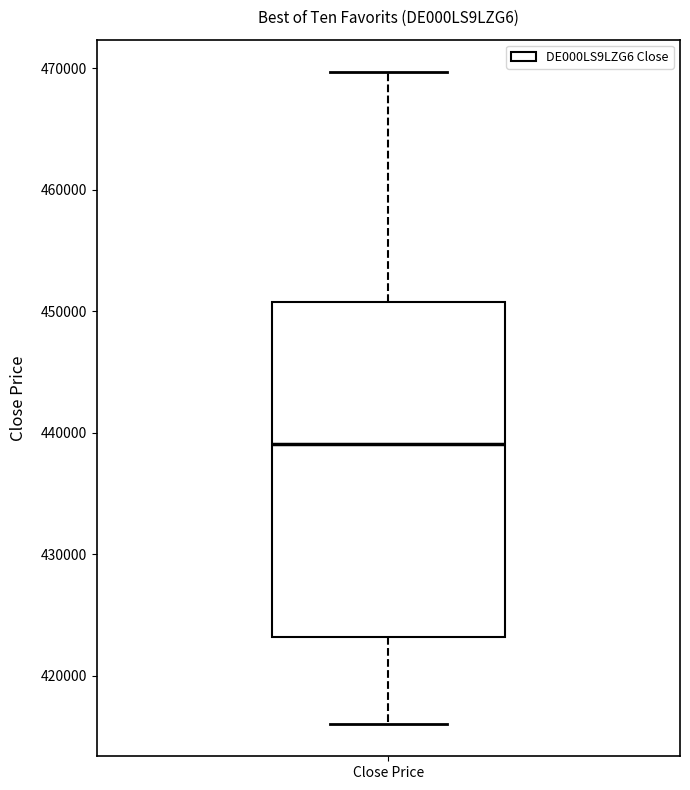

Read this box plot against the y-axis: the position of the median line, the range covered by the box, and the ends of both whiskers. The values are not printed on the chart, so give them approximately, as read against the axis.

median 439000, box 423000 to 451000, whiskers 416000 to 470000